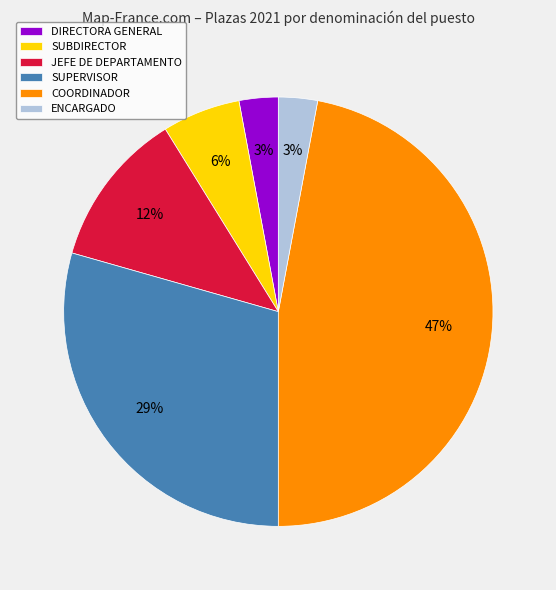

Is the sum of SUBDIRECTOR and JEFE DE DEPARTAMENTO greater than half?

No